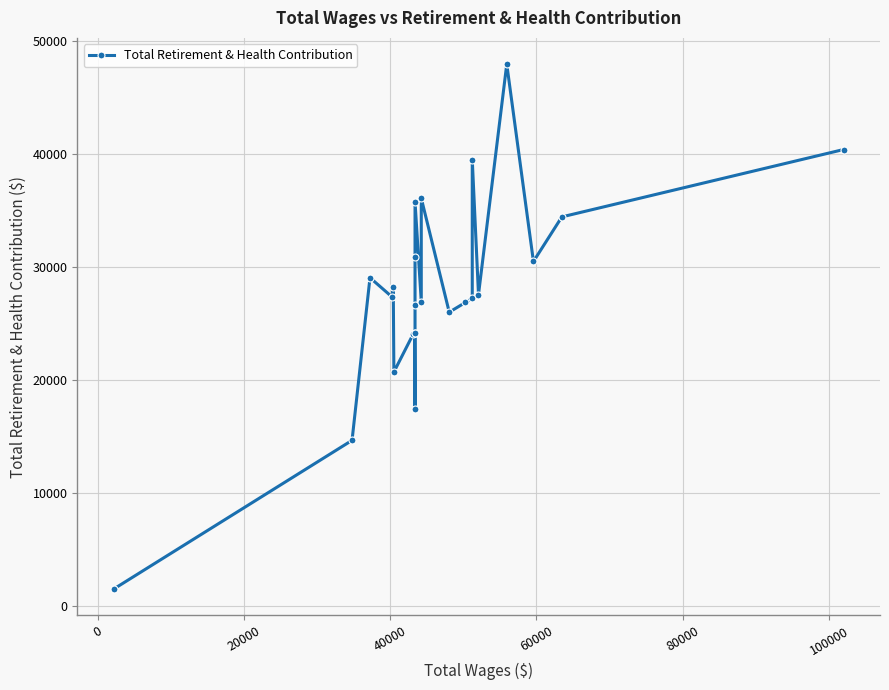

Reading right to left, extract all data points from this chart.

40414	34455	30507	47972	27580	39520	27248	26883	26021	36105	26965	35773	30905	26633	24199	17492	24182	24109	20728	28258	27358	29072	14681	1526